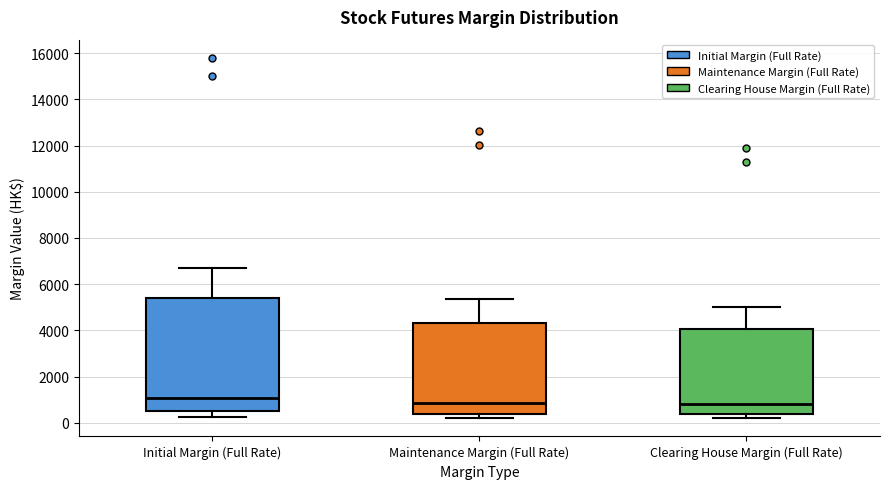

Reading left to right, read every box against the y-axis: the position of its median line, the range the box covers, and the ends of its whiskers. The values are not printed on the chart, so give them approximately, as read against the axis.

Initial Margin (Full Rate): median 1000, box 400 to 5400, whiskers 200 to 6600
Maintenance Margin (Full Rate): median 800, box 400 to 4400, whiskers 200 to 5400
Clearing House Margin (Full Rate): median 800, box 400 to 4000, whiskers 200 to 5000